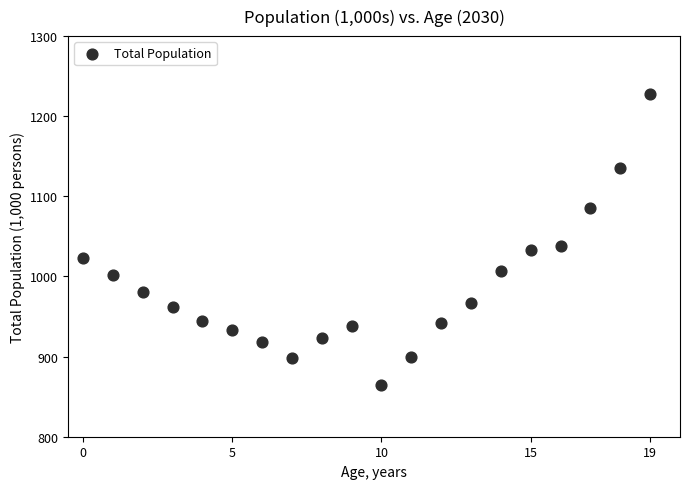

What is the range of Y values (max minus min)?

362.9